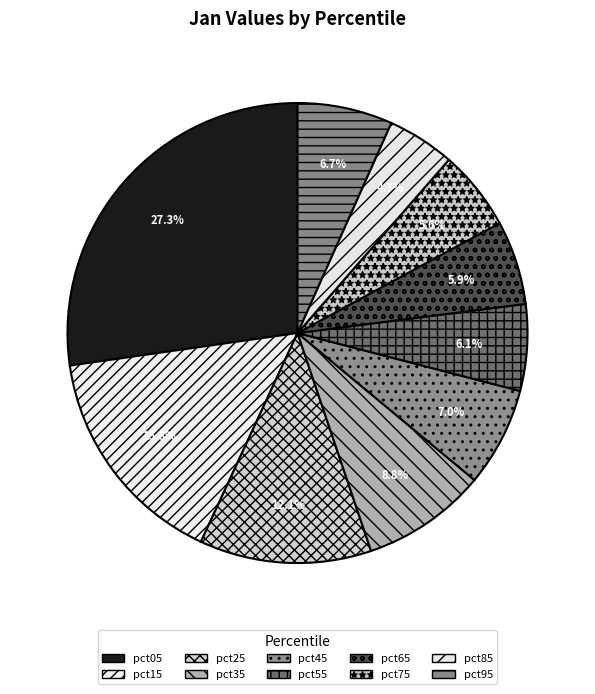

True or false: pct15 accounts for 27% of the total.

False